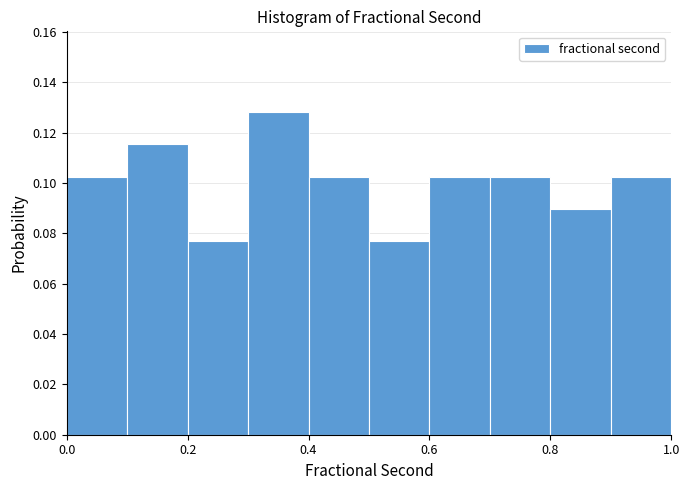

Reading left to right, list every bar in this chart as the range it spans on the x-axis followed by its height. The values are not printed on the chart, so give them approximately, as read against the axis.

0.0 to 0.1: 0.102
0.1 to 0.2: 0.116
0.2 to 0.3: 0.076
0.3 to 0.4: 0.128
0.4 to 0.5: 0.102
0.5 to 0.6: 0.076
0.6 to 0.7: 0.102
0.7 to 0.8: 0.102
0.8 to 0.9: 0.090
0.9 to 1.0: 0.102